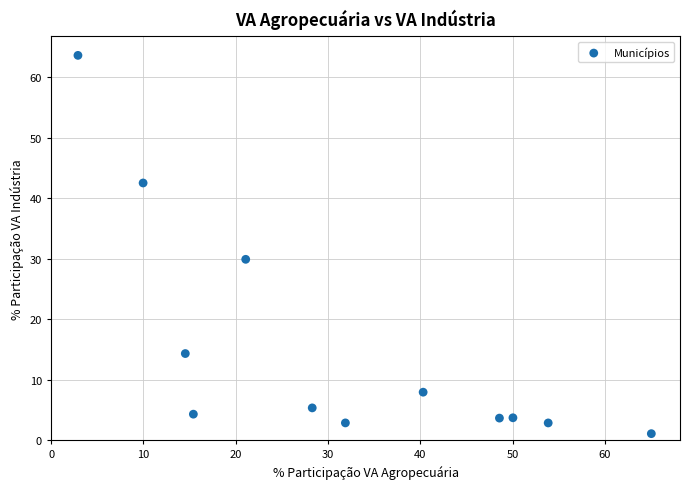

What Y value in the scatter plot is closest to 32?

29.9